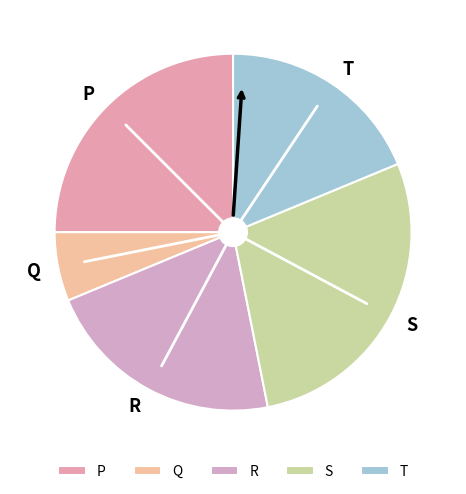

Does T represent more than half of the total?

No